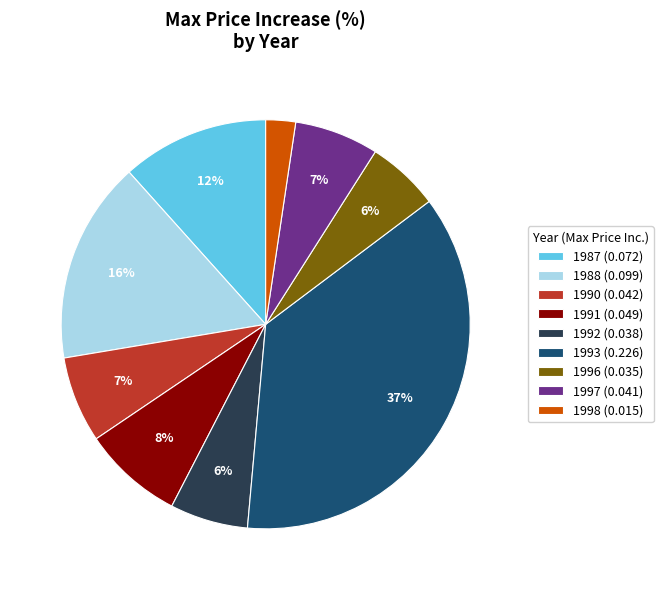

How many slices are in this pie chart?

9